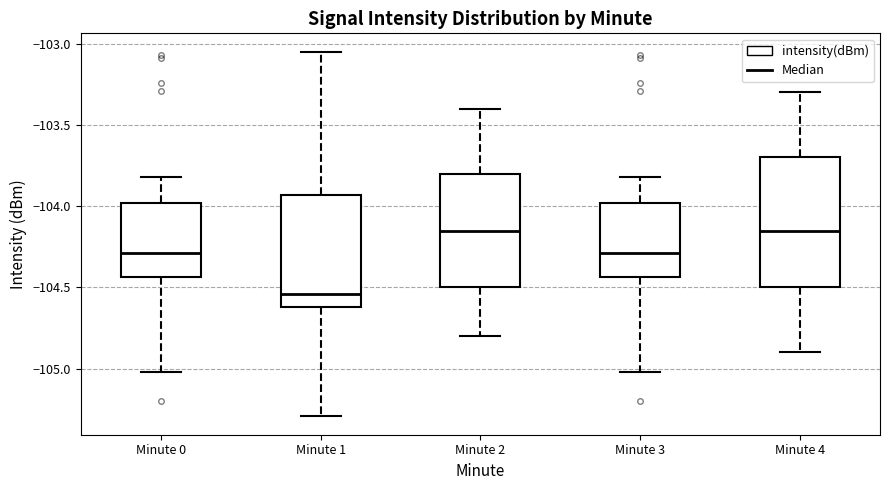

Reading left to right, read every box against the y-axis: the position of its median line, the range the box covers, and the ends of its whiskers. The values are not printed on the chart, so give them approximately, as read against the axis.

Minute 0: median -104.30, box -104.45 to -104.00, whiskers -105.00 to -103.80
Minute 1: median -104.55, box -104.60 to -103.95, whiskers -105.30 to -103.05
Minute 2: median -104.15, box -104.50 to -103.80, whiskers -104.80 to -103.40
Minute 3: median -104.30, box -104.45 to -104.00, whiskers -105.00 to -103.80
Minute 4: median -104.15, box -104.50 to -103.70, whiskers -104.90 to -103.30